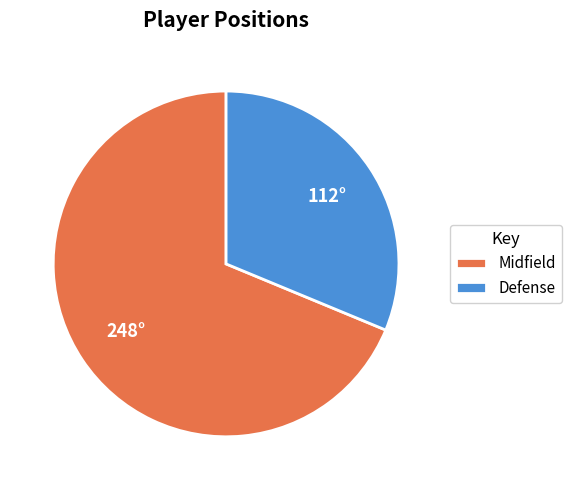

Do Defense and Midfield together represent more than half of the pie?

Yes